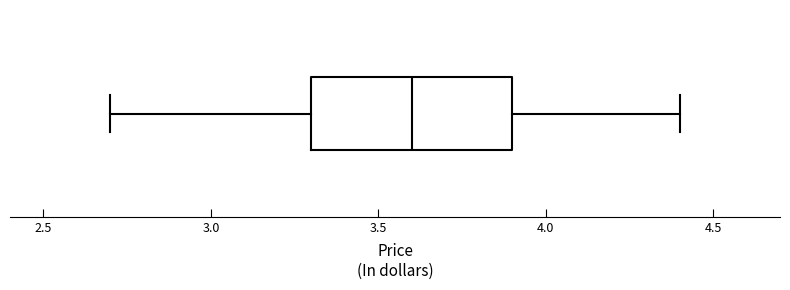

Where does the left whisker of the box end on the x-axis? The values are not printed on the chart, so give them approximately, as read against the axis.

2.7